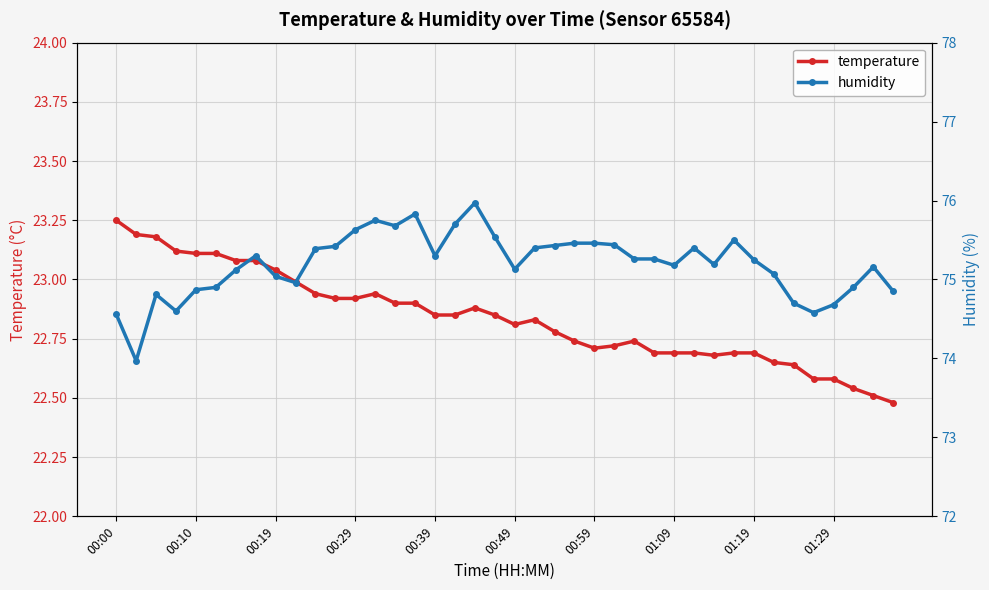

What is the difference between the maximum and minimum values in the temperature series?

0.8